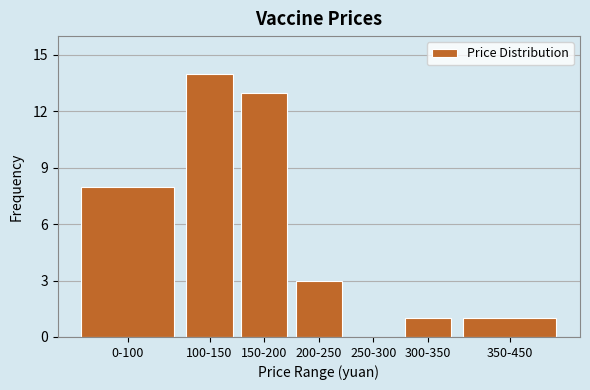

Reading right to left, extract all data points from this chart.

350-450=1	300-350=1	250-300=0	200-250=3	150-200=13	100-150=14	0-100=8